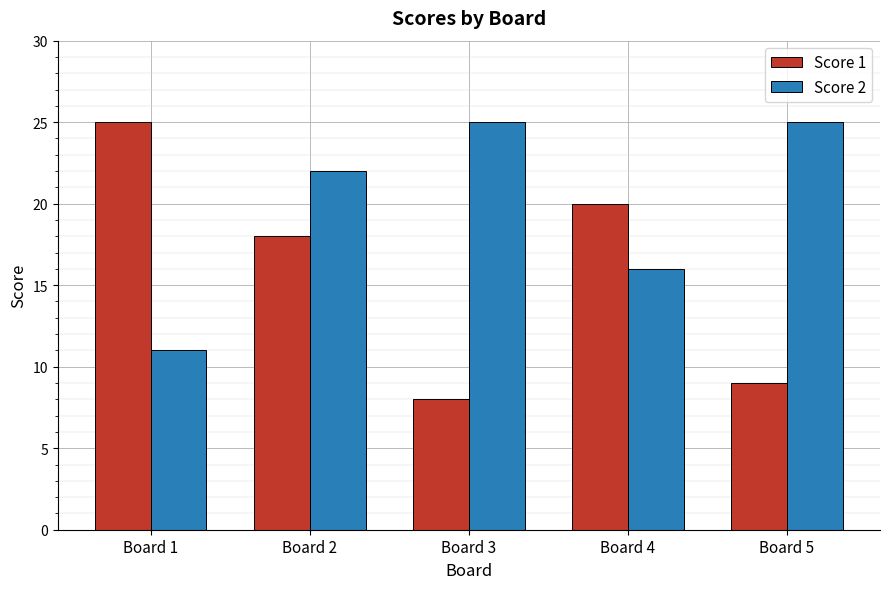

What is the difference between the highest and lowest values at Board 1?

14